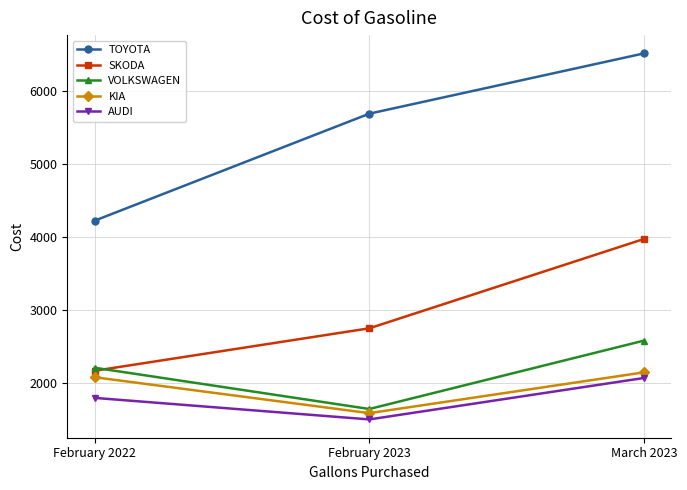

How many lines are shown in the chart?

5